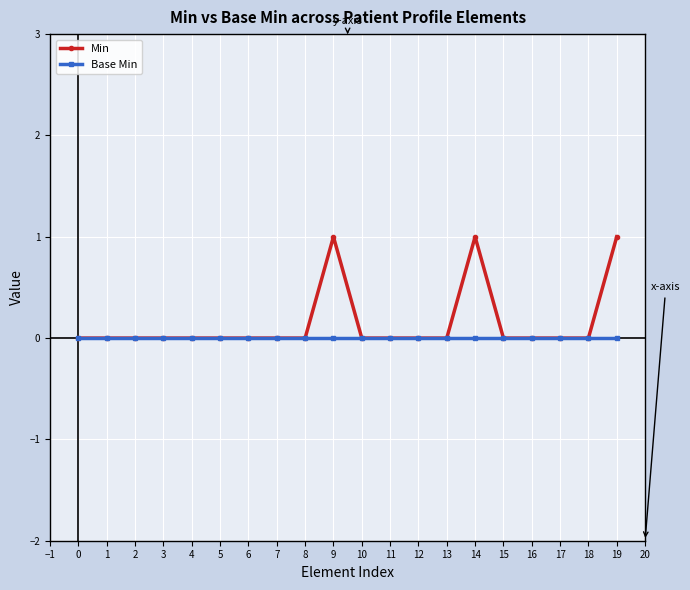

What is the difference between the maximum and minimum values in the Min series?

1